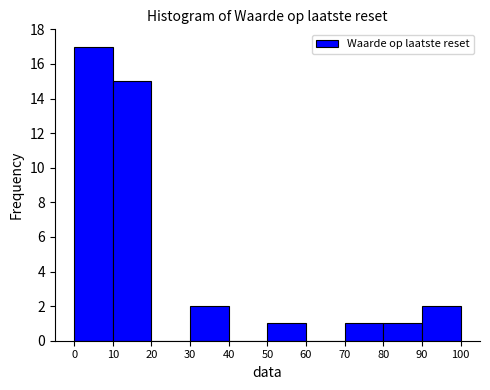

Over which range of the x-axis is the bar tallest?

0 to 10